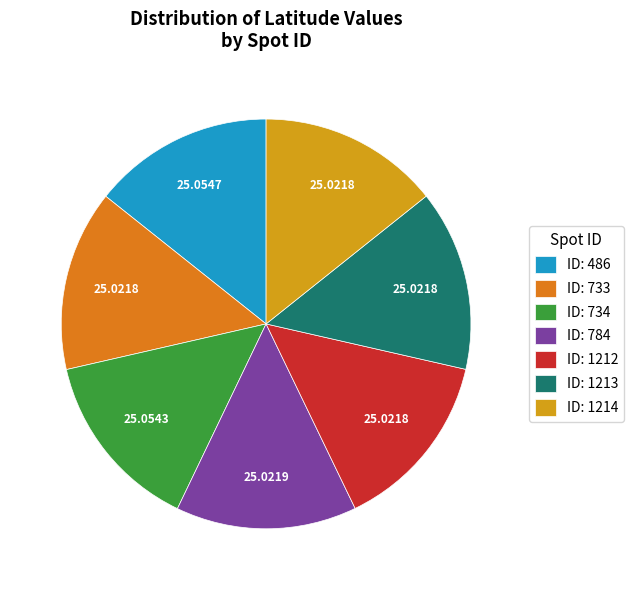

Which category has the biggest portion of the pie?

486